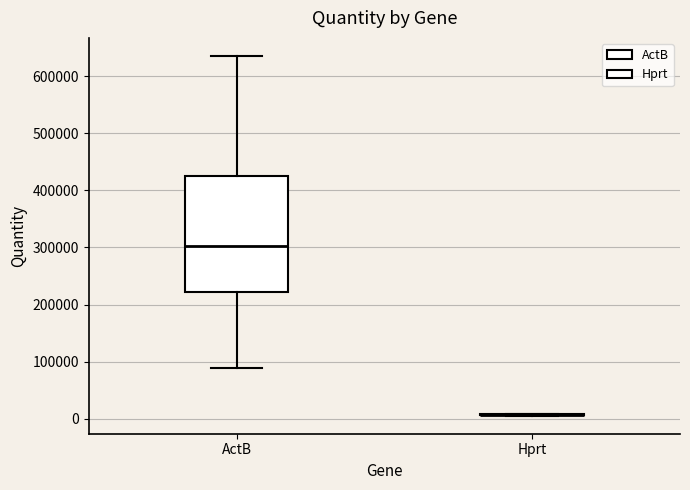

Reading left to right, transcribe this box plot: for each box, give where its median line is, the range the box spans, and where its two whiskers end, as read against the y-axis. The values are not printed on the chart, so give them approximately, as read against the axis.

ActB: median 300000, box 220000 to 430000, whiskers 90000 to 640000
Hprt: box collapsed to a line at 10000, whiskers 10000 to 10000